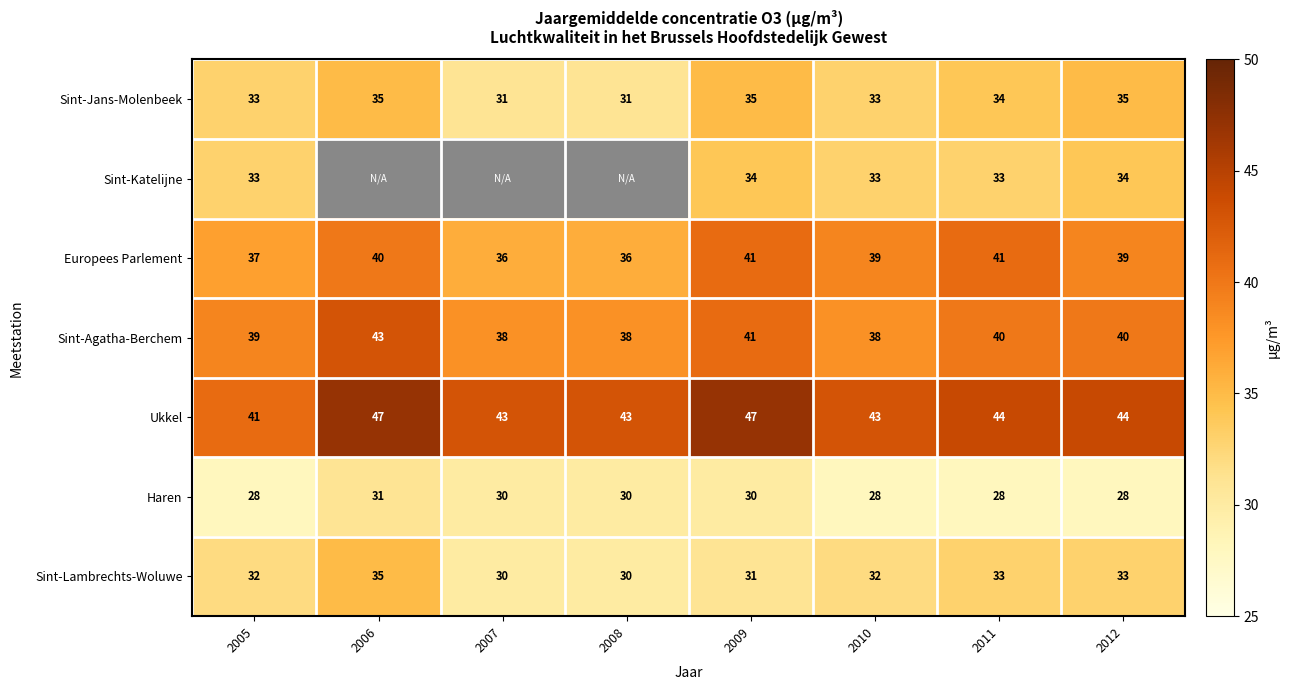

What is the difference between the second highest and second lowest values in the Sint-Lambrechts-Woluwe series?

3